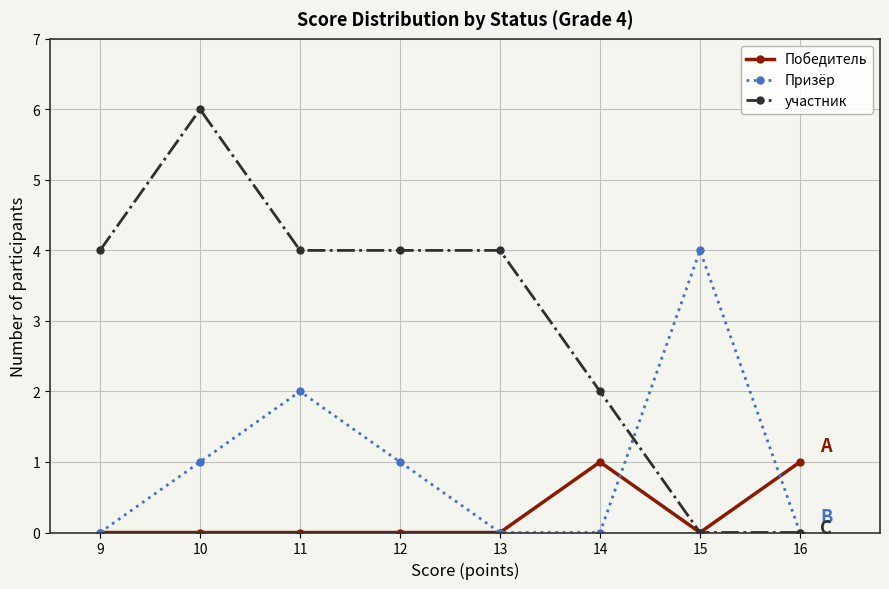

Which series has the largest total across all categories?

участник